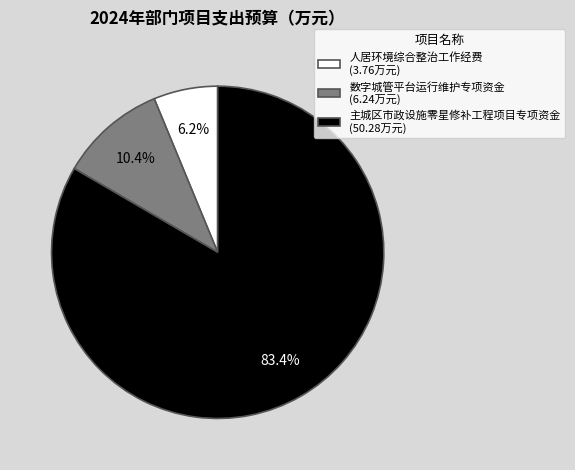

To the nearest percent, what is the difference between the largest and smallest slice percentages?

77%